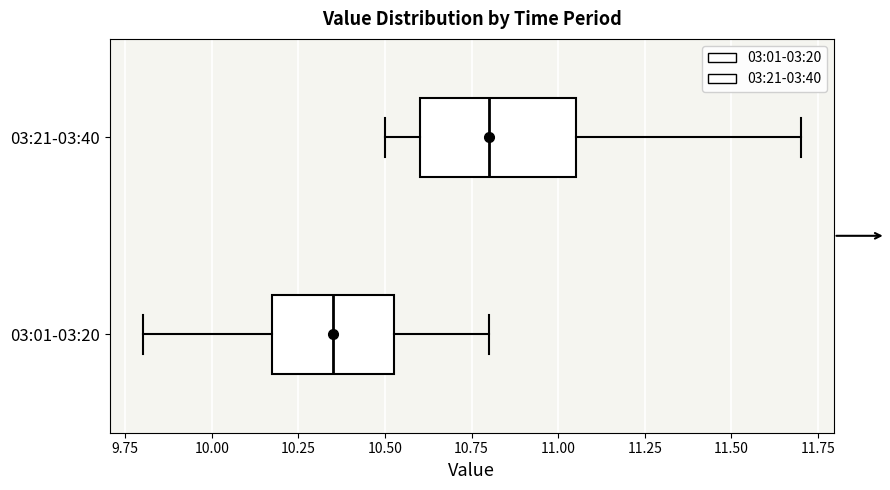

Comparing the boxes themselves (not the whiskers), which one is the widest?

03:21-03:40